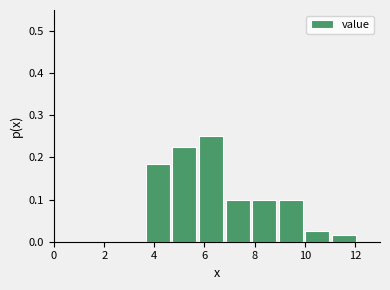

How tall is the bar that spans 3.6 to 4.6 on the x-axis? Neither the bar edges nor the heights are printed on the chart, so give them approximately, as read against the axes.

0.18